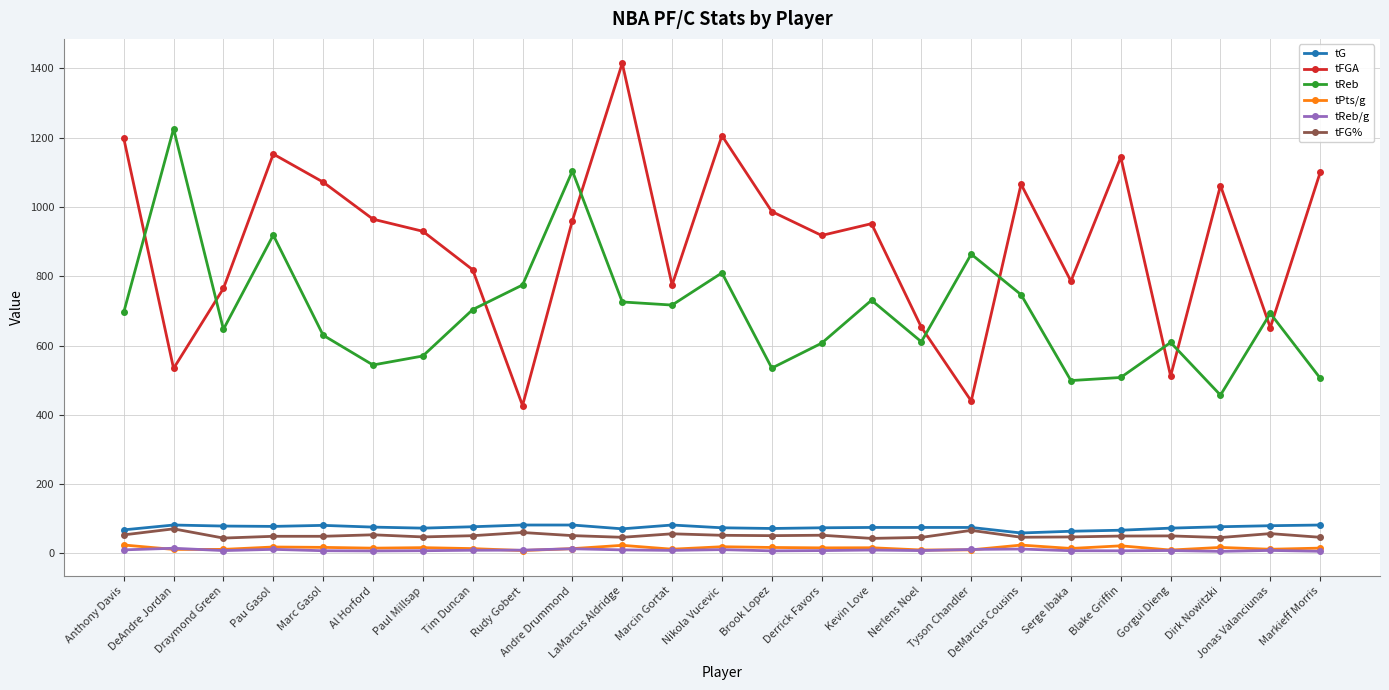

How many values in the tReb series are below 693?

12